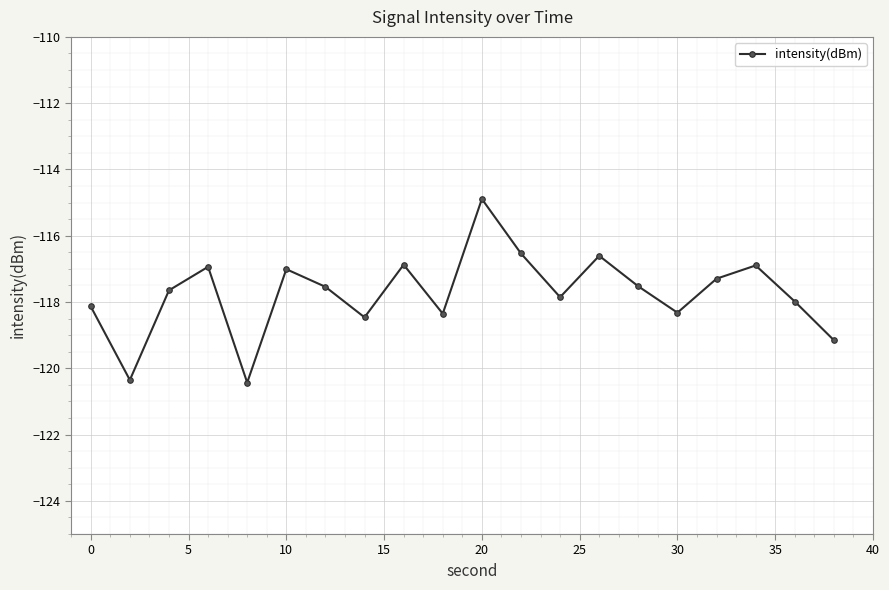

Is this an area chart (filled region under the line)?

No